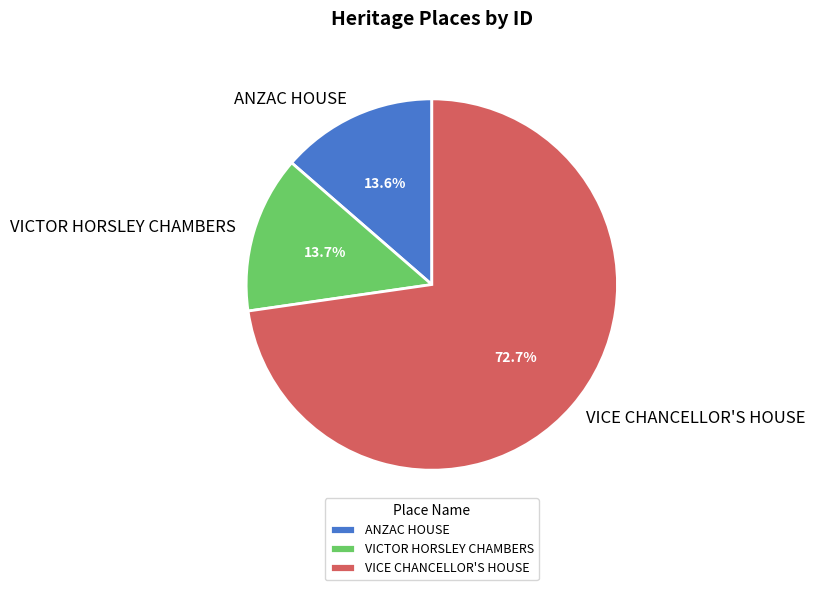

To the nearest percent, what portion does ANZAC HOUSE represent?

14%